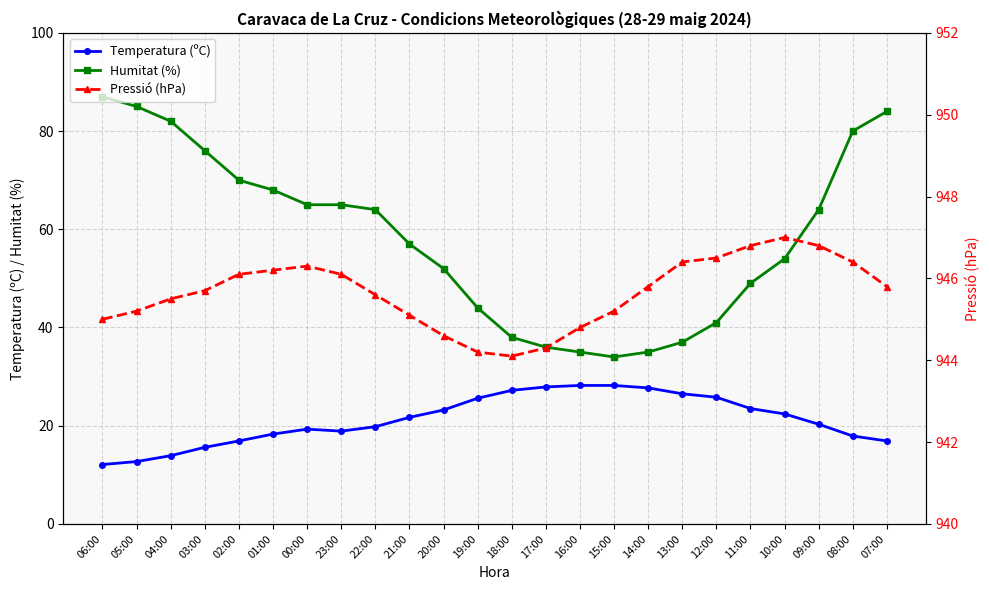

What is the average value of the Temperatura (ºC) series?

21.3